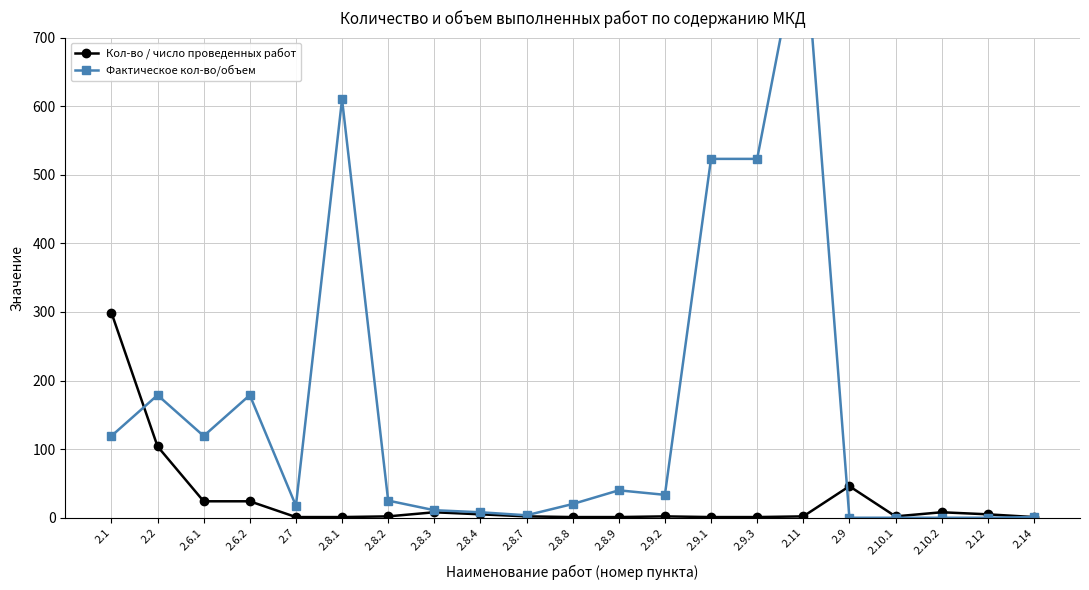

Is this an area chart (filled region under the line)?

No